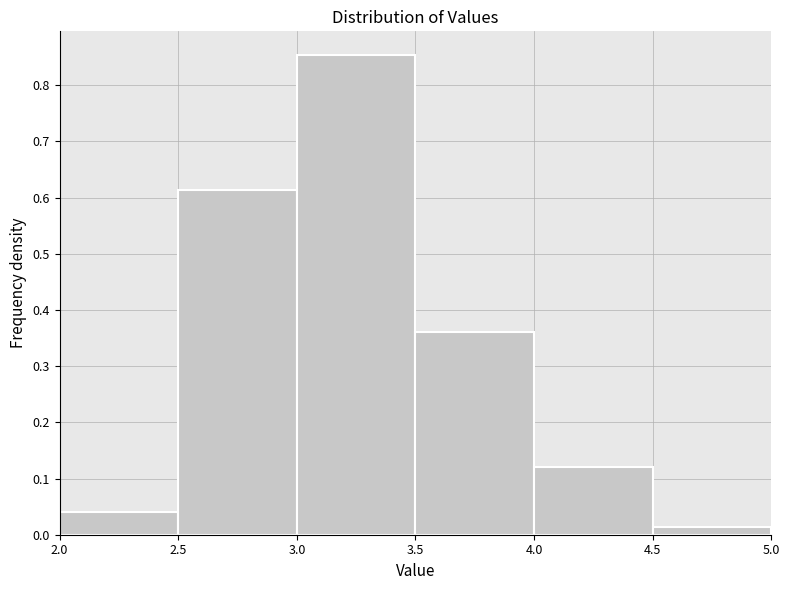

Reading left to right, transcribe this chart: for each bar, give the range it covers on the x-axis and its height. The values are not printed on the chart, so give them approximately, as read against the axis.

2.0 to 2.5: 0.04
2.5 to 3.0: 0.61
3.0 to 3.5: 0.85
3.5 to 4.0: 0.36
4.0 to 4.5: 0.12
4.5 to 5.0: 0.01